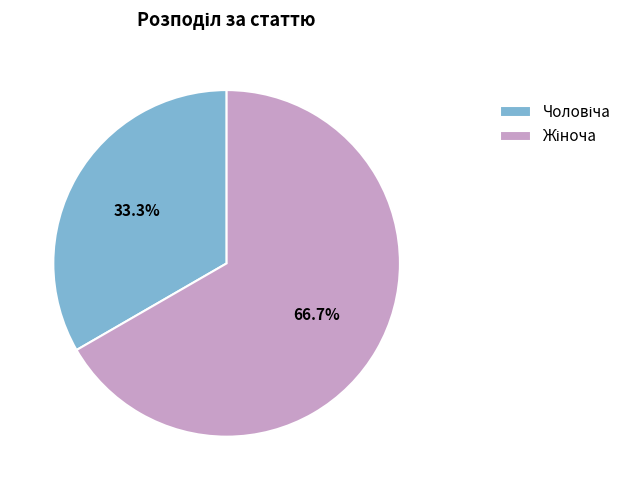

Is there a majority slice in this chart?

Yes